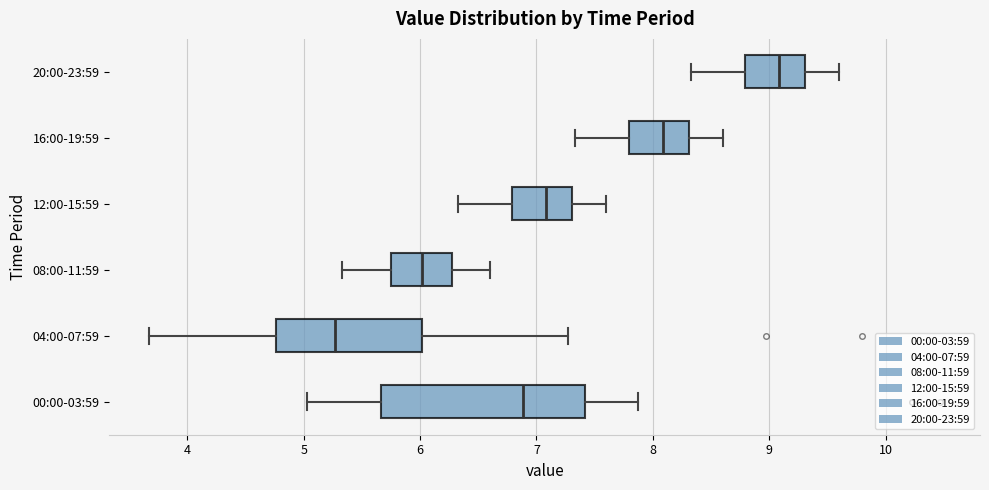

Reading bottom to top, read every box against the x-axis: the position of its median line, the range the box covers, and the ends of its whiskers. The values are not printed on the chart, so give them approximately, as read against the axis.

00:00-03:59: median 6.9, box 5.7 to 7.4, whiskers 5.0 to 7.9
04:00-07:59: median 5.3, box 4.8 to 6.0, whiskers 3.7 to 7.3
08:00-11:59: median 6.0, box 5.8 to 6.3, whiskers 5.3 to 6.6
12:00-15:59: median 7.1, box 6.8 to 7.3, whiskers 6.3 to 7.6
16:00-19:59: median 8.1, box 7.8 to 8.3, whiskers 7.3 to 8.6
20:00-23:59: median 9.1, box 8.8 to 9.3, whiskers 8.3 to 9.6